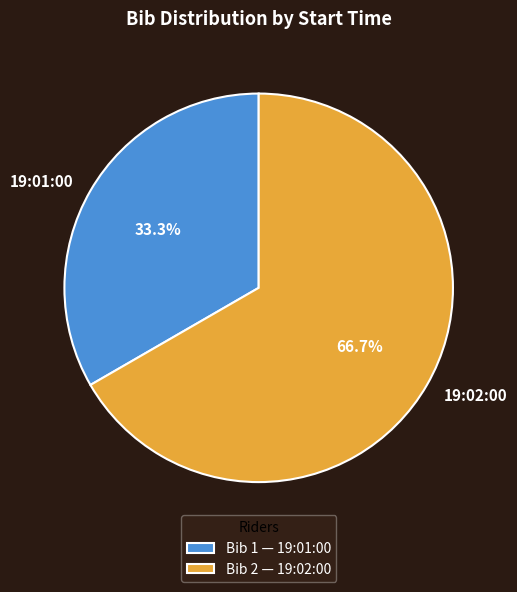

To the nearest percent, what is the combined percentage of 19:01:00 and 19:02:00?

100%